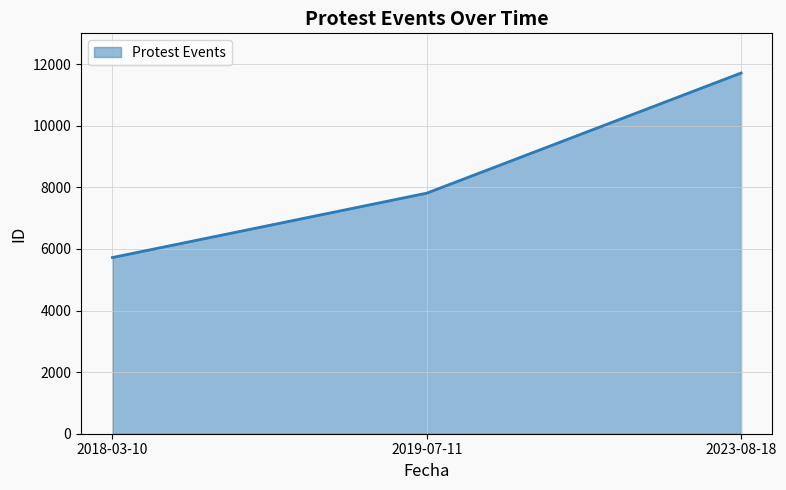

Rank the categories by value from highest to lowest.

2023-08-18, 2019-07-11, 2018-03-10